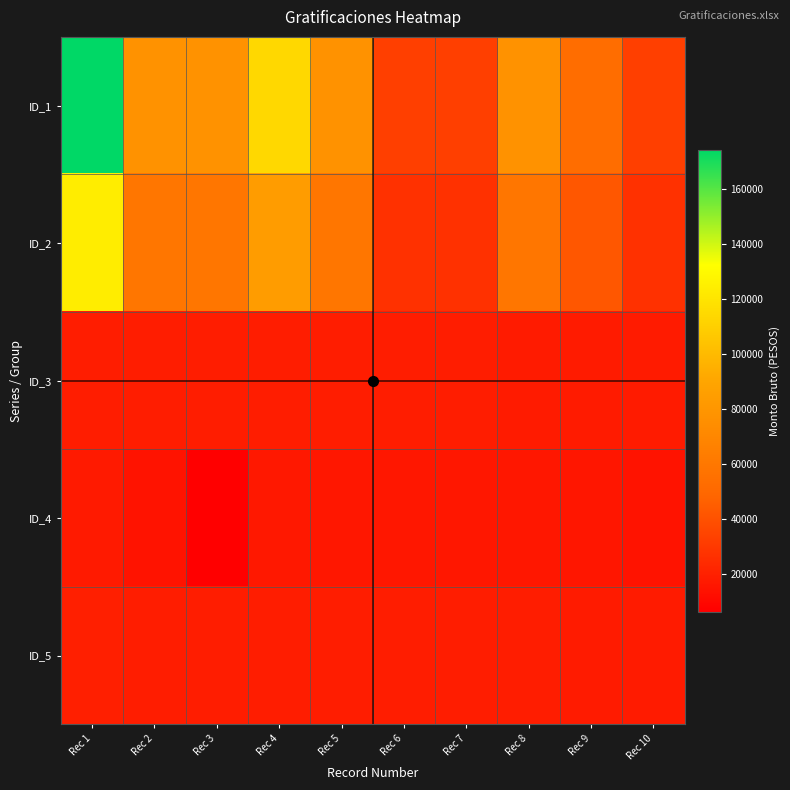

How many series are shown in this chart?

5